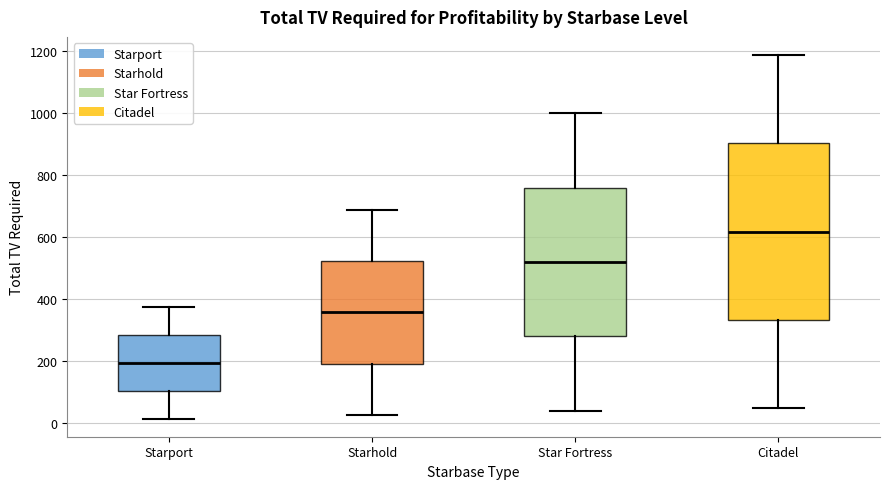

Comparing the boxes themselves (not the whiskers), which one is the tallest?

Citadel